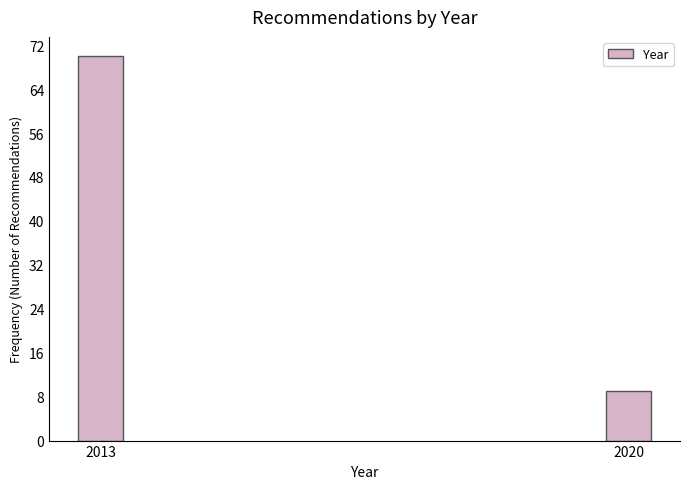

Reading left to right, list all the values displayed in this chart.

2013=70	2020=9